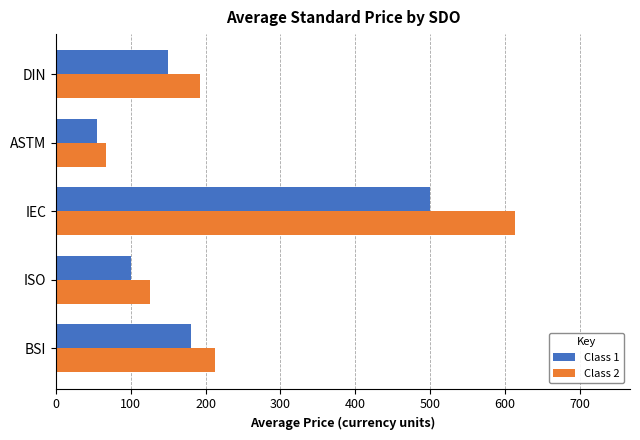

The value of Class 2 at IEC is 145. True or false?

False